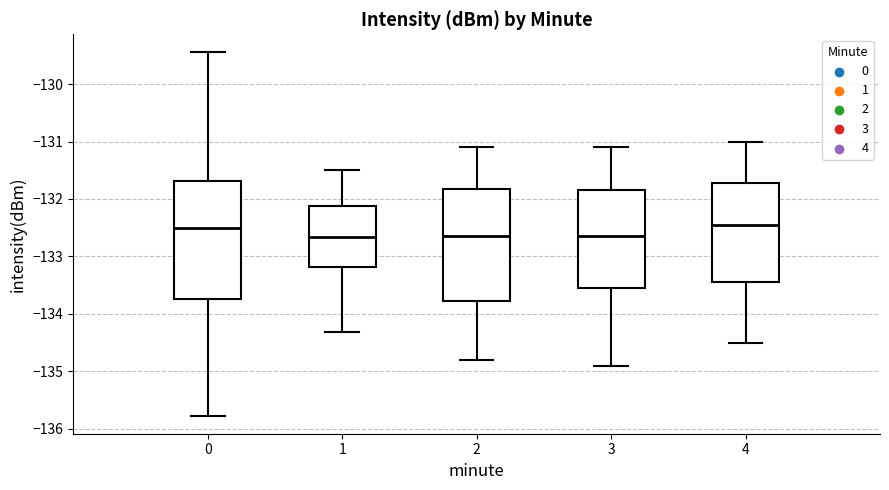

Reading left to right, read every box against the y-axis: the position of its median line, the range the box covers, and the ends of its whiskers. The values are not printed on the chart, so give them approximately, as read against the axis.

0: median -132.5, box -133.7 to -131.7, whiskers -135.8 to -129.4
1: median -132.7, box -133.2 to -132.1, whiskers -134.3 to -131.5
2: median -132.6, box -133.8 to -131.8, whiskers -134.8 to -131.1
3: median -132.6, box -133.5 to -131.8, whiskers -134.9 to -131.1
4: median -132.4, box -133.4 to -131.7, whiskers -134.5 to -131.0